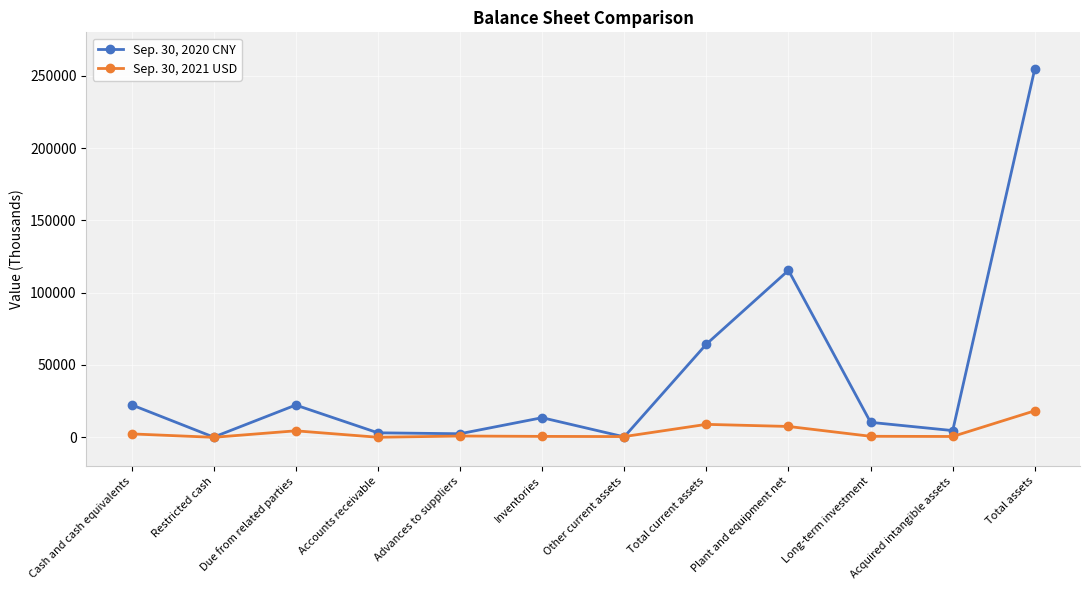

At how many categories does at least one series exceed 208117?

1